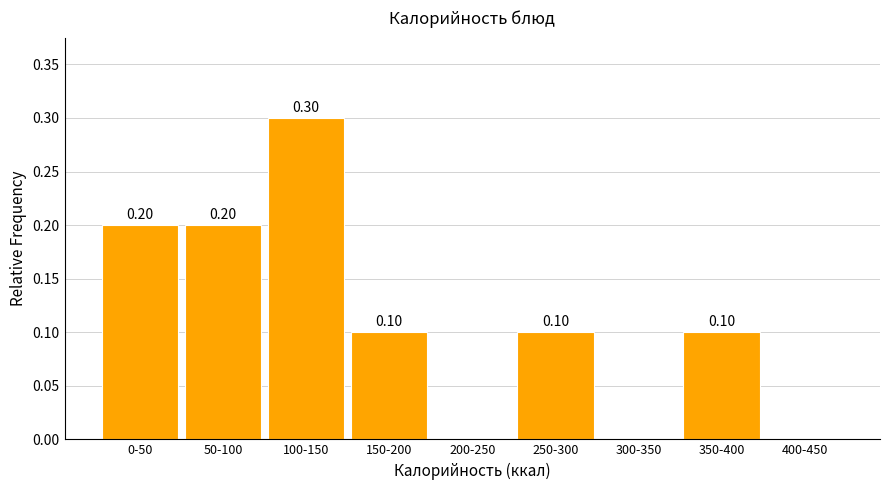

Which has a higher value, 100-150 or 250-300?

100-150